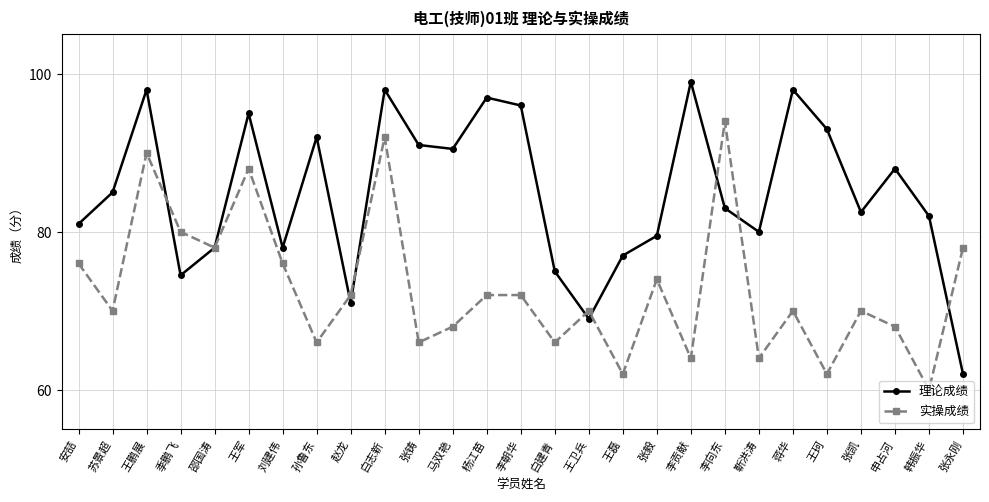

Reading left to right, transcribe all the data shown in this chart.

理论成绩: 81.0	85.0	98.0	74.5	78.0	95.0	78.0	92.0	71.0	98.0	91.0	90.5	97.0	96.0	75.0	69.0	77.0	79.5	99.0	83.0	80.0	98.0	93.0	82.5	88.0	82.0	62.0
实操成绩: 76.0	70.0	90.0	80.0	78.0	88.0	76.0	66.0	72.0	92.0	66.0	68.0	72.0	72.0	66.0	70.0	62.0	74.0	64.0	94.0	64.0	70.0	62.0	70.0	68.0	60.0	78.0